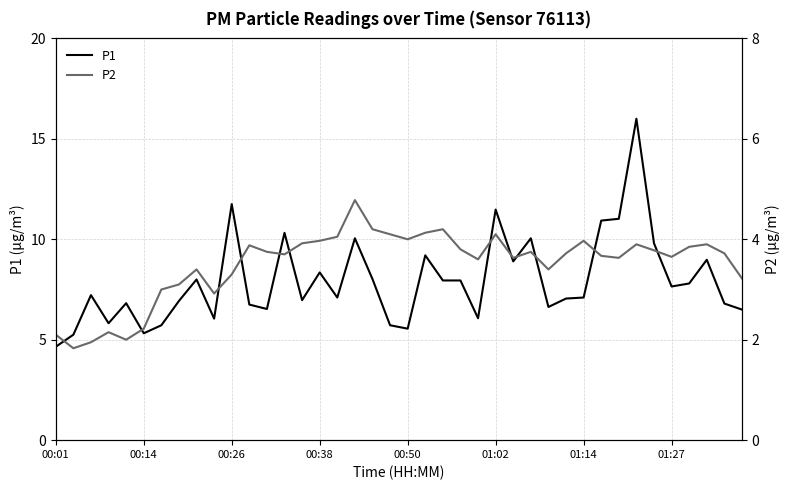

What is the difference between the P2 values at 22 and 14?

0.3